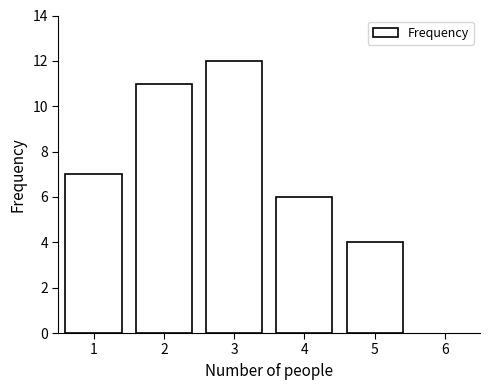

Reading left to right, what are all the values shown in this chart?

7	11	12	6	4